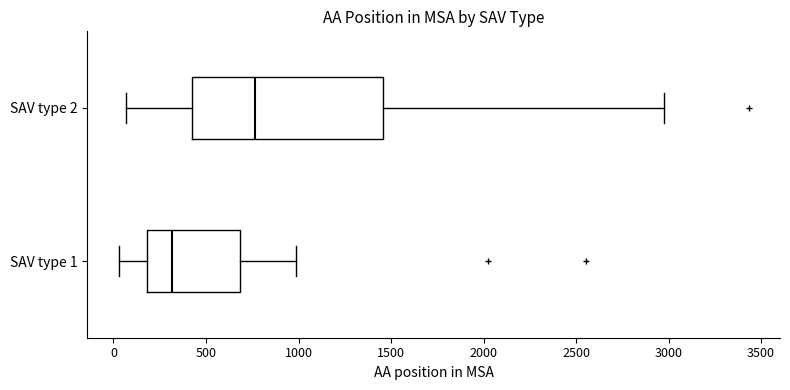

Which box has the furthest to the left median line?

SAV type 1